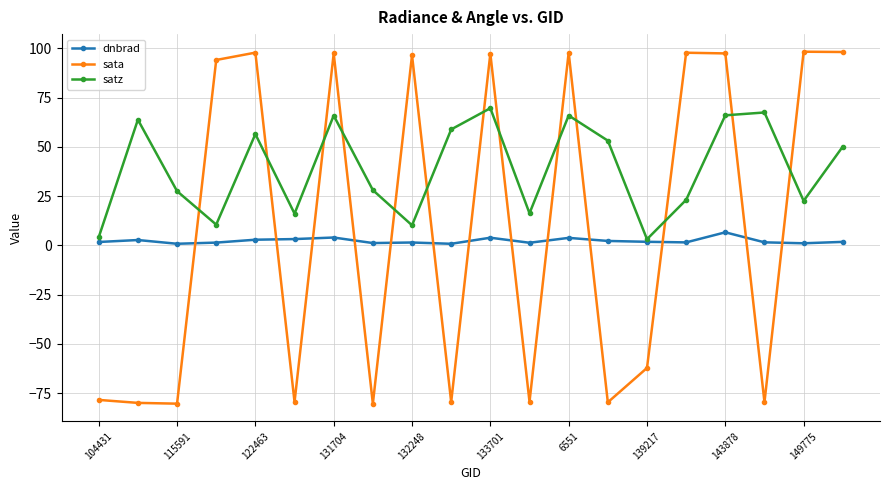

Which series has the largest range (max minus min)?

sata